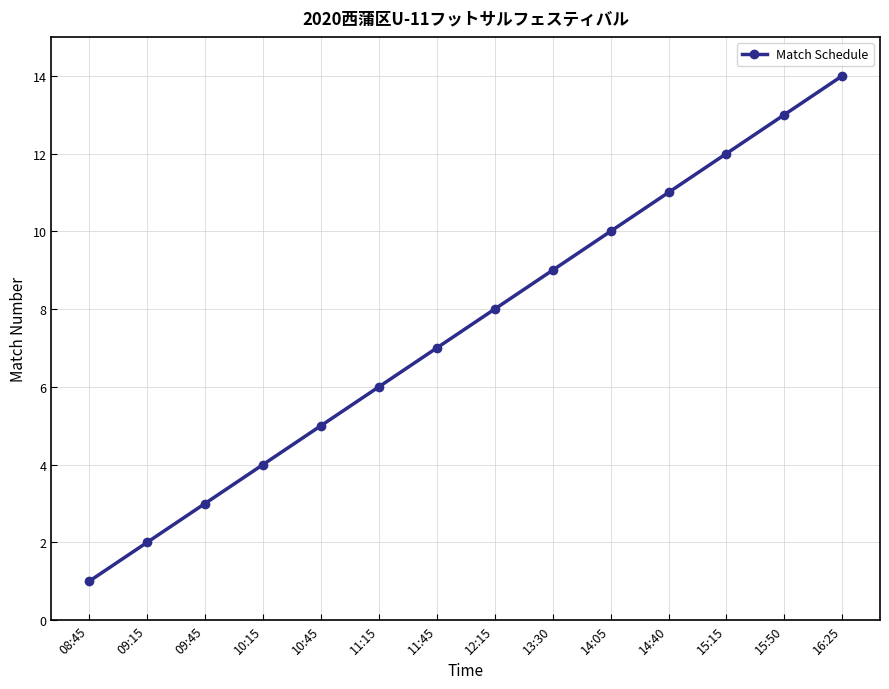

The value at 09:15 is 2. True or false?

True